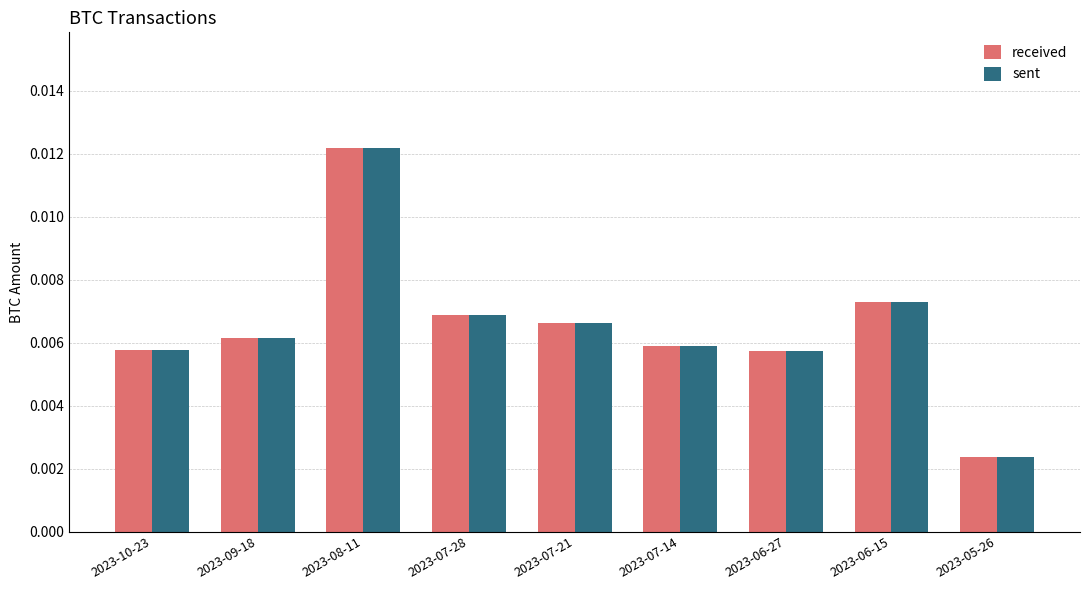

At 2023-07-28, list the series in order from smallest to largest.

received, sent